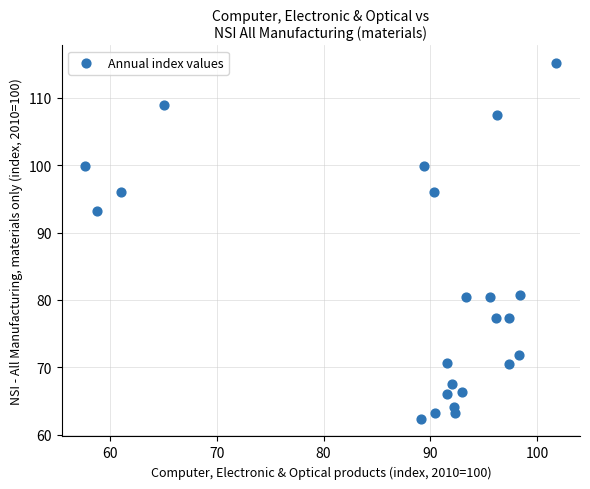

What is the range of Y values (max minus min)?

52.7